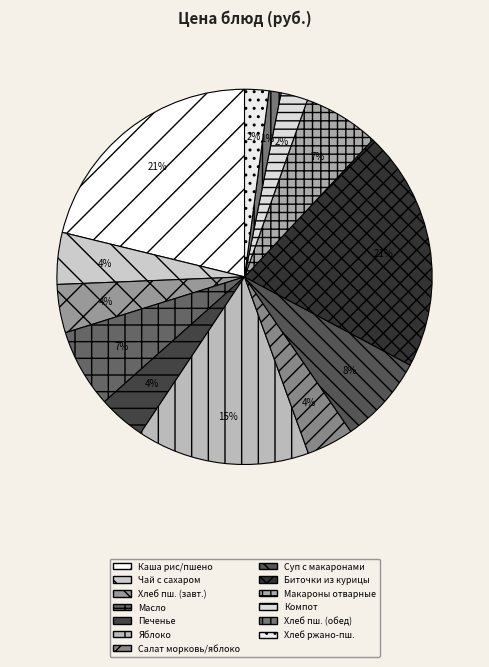

Rank the categories by value from lowest to highest.

хлеб пшеничный (обед), хлеб ржано-пшеничный, компот из свежих фруктов, салат из моркови и яблок с яйцом, печенье, хлеб пшеничный (завтрак), чай с сахаром, макароны отварные, масло (порциями), суп с макаронными изделиями, яблоко, биточки из курицы, Каша вязкая молочная из риса и пшена